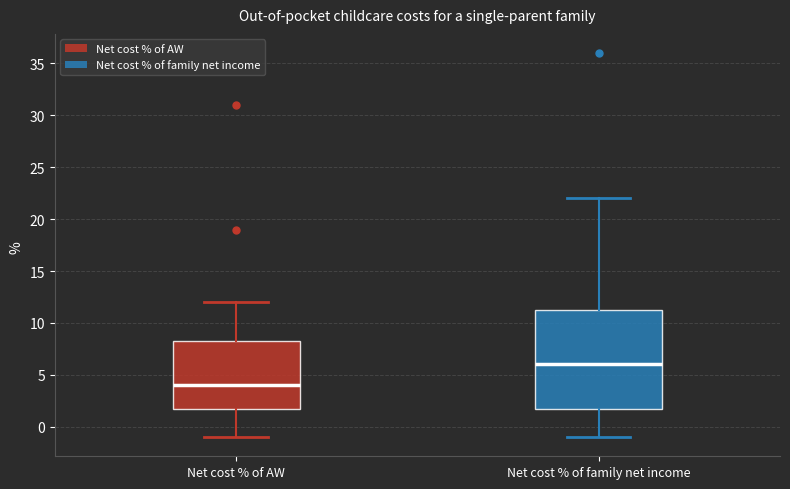

Comparing the boxes themselves (not the whiskers), which one is the tallest?

Net cost % of family net income